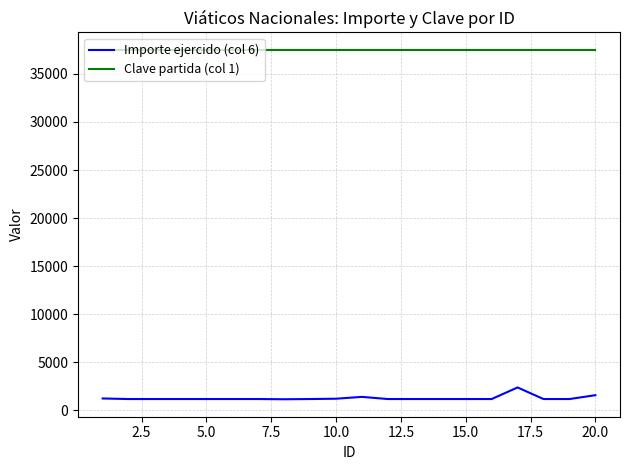

True or false: Importe ejercido (col 6) and Clave partida (col 1) cross at least once.

False